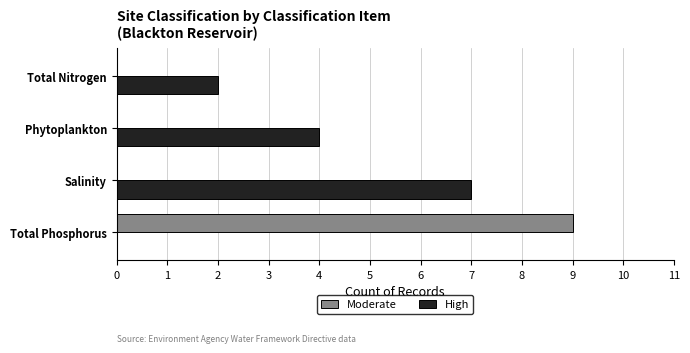

Which series changed the most between Phytoplankton and Total Nitrogen?

High